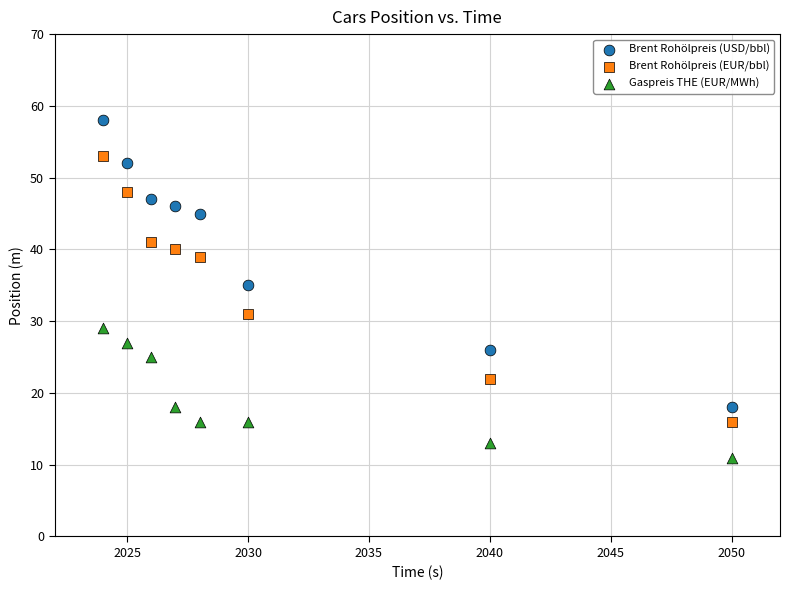

Which series reaches the minimum Y coordinate?

Gaspreis THE (EUR/MWh)